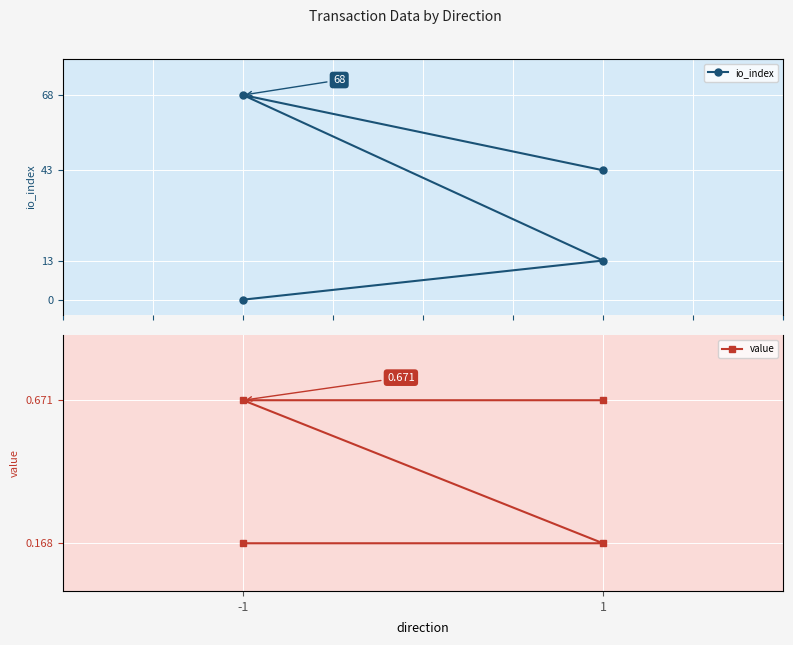

Rank the series by their maximum value, from highest to lowest.

io_index, value